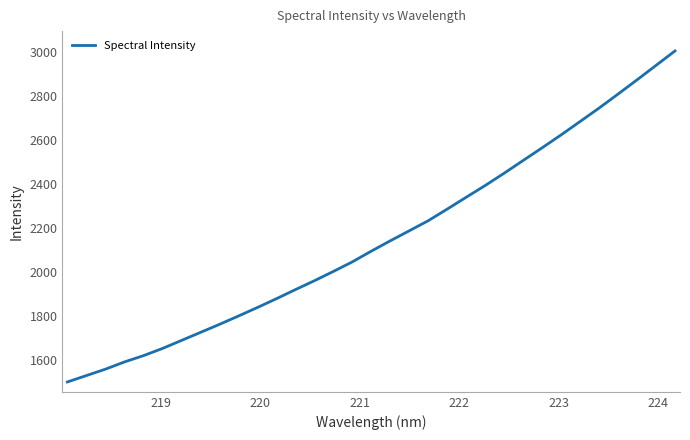

Is this an area chart (filled region under the line)?

No